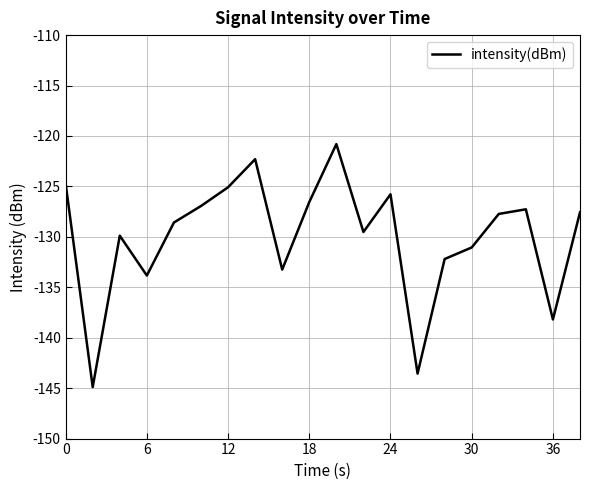

What is the difference between the maximum and minimum values?

24.1